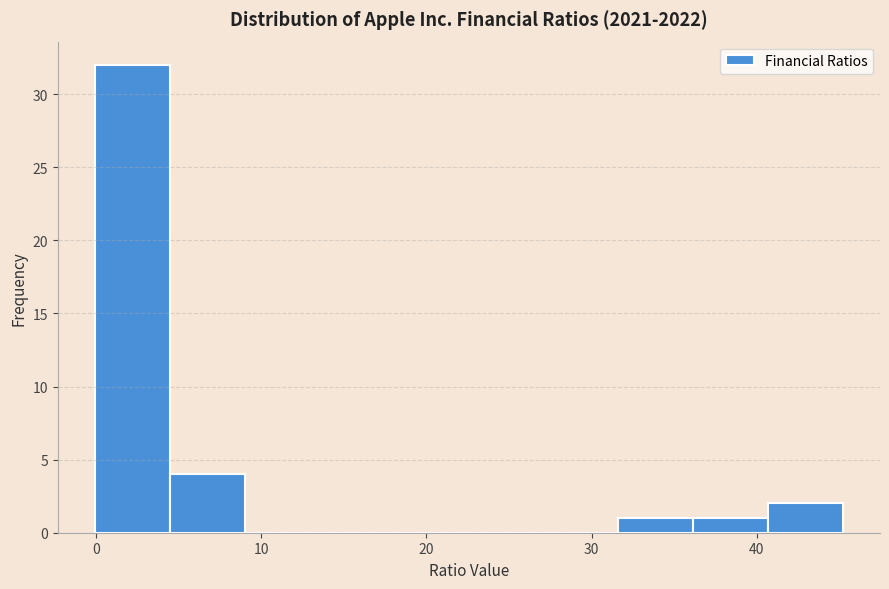

Which range on the x-axis has the tallest bar?

0 to 4